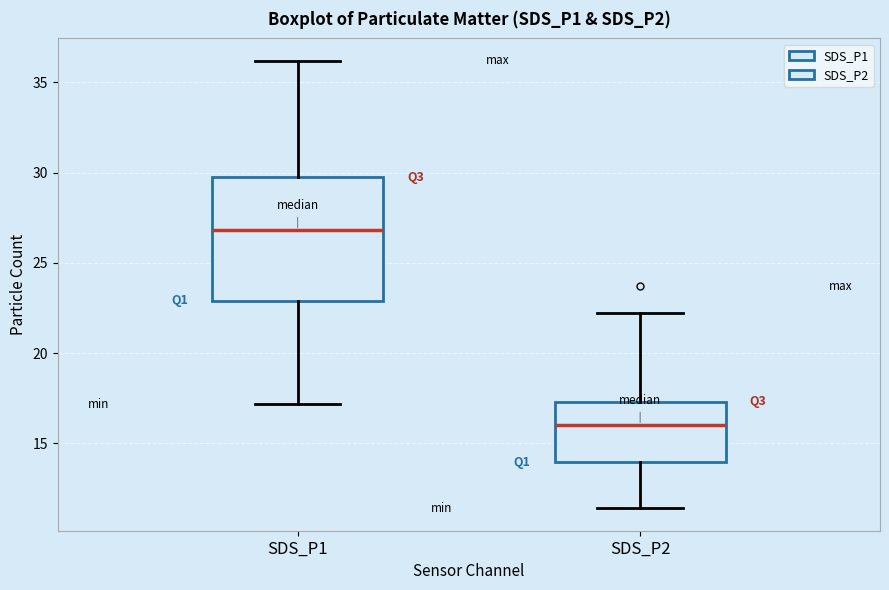

Where is the lower edge of the box for SDS_P1 on the y-axis? The values are not printed on the chart, so give them approximately, as read against the axis.

23.0